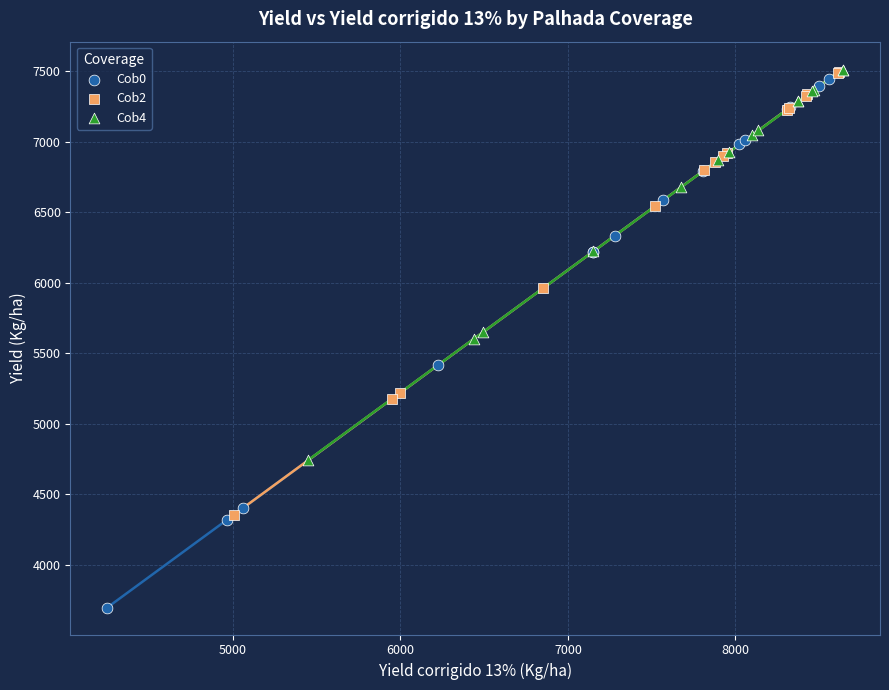

Which series has the widest spread of Y values?

Cob0